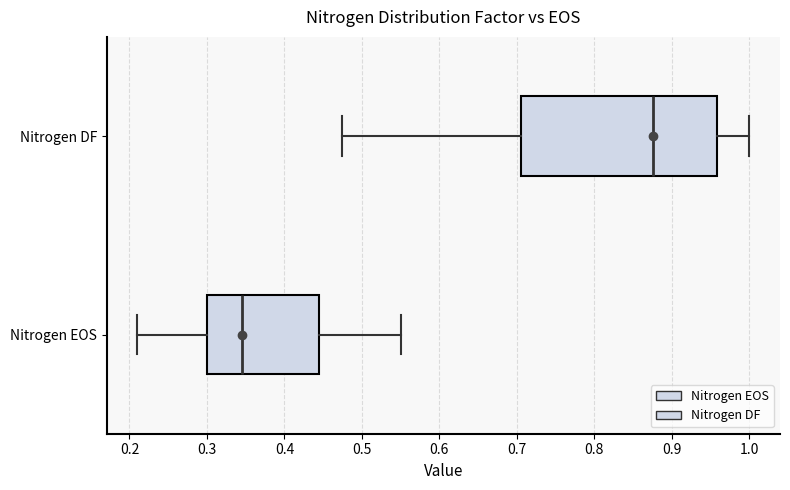

Which box has the furthest to the right median line?

Nitrogen DF